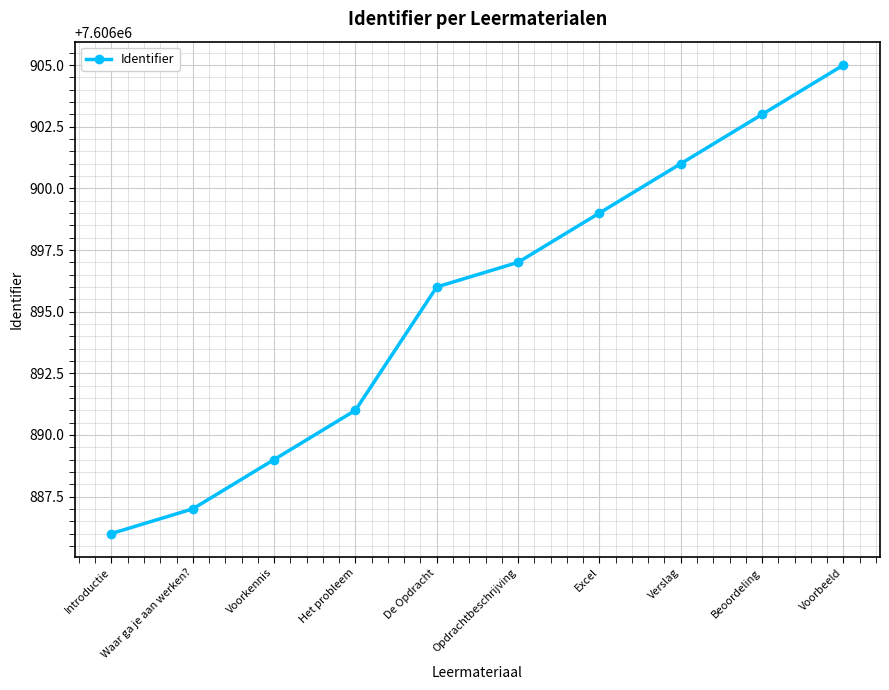

The chart shows a value of 7606899 at Excel. True or false?

True